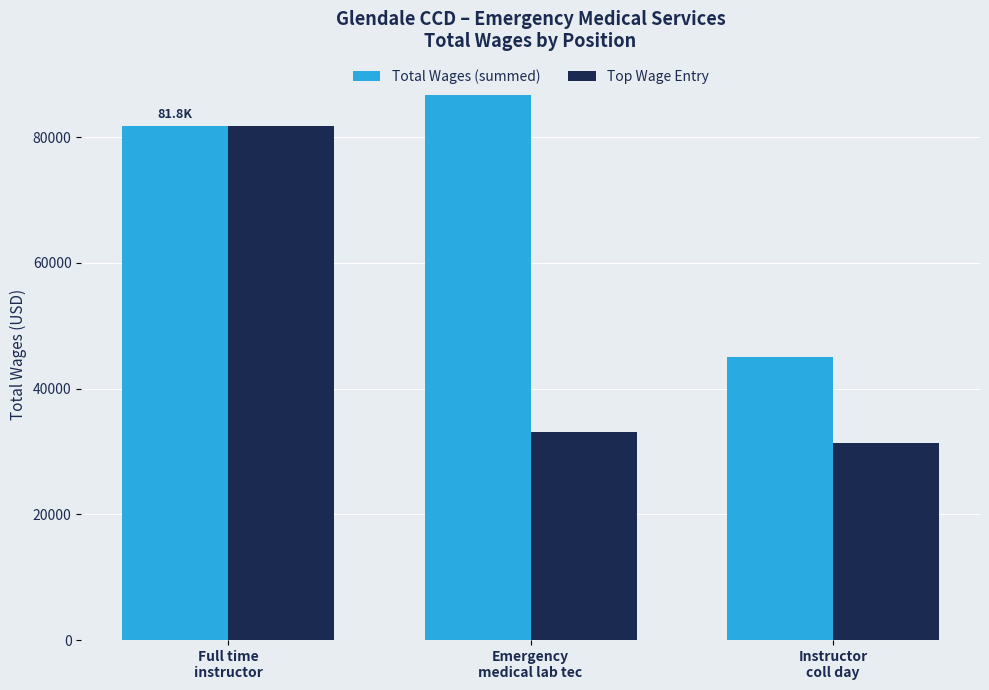

Reading right to left, transcribe all the data shown in this chart.

Total Wages (summed): Instructor
coll day=45078	Emergency
medical lab tec=86702	Full time
instructor=81792
Top Wage Entry: Instructor
coll day=31337	Emergency
medical lab tec=33114	Full time
instructor=81792